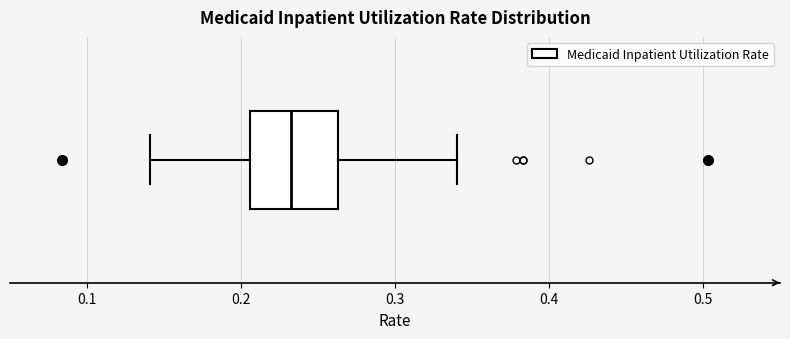

Where is the right edge of the box on the x-axis? The values are not printed on the chart, so give them approximately, as read against the axis.

0.26